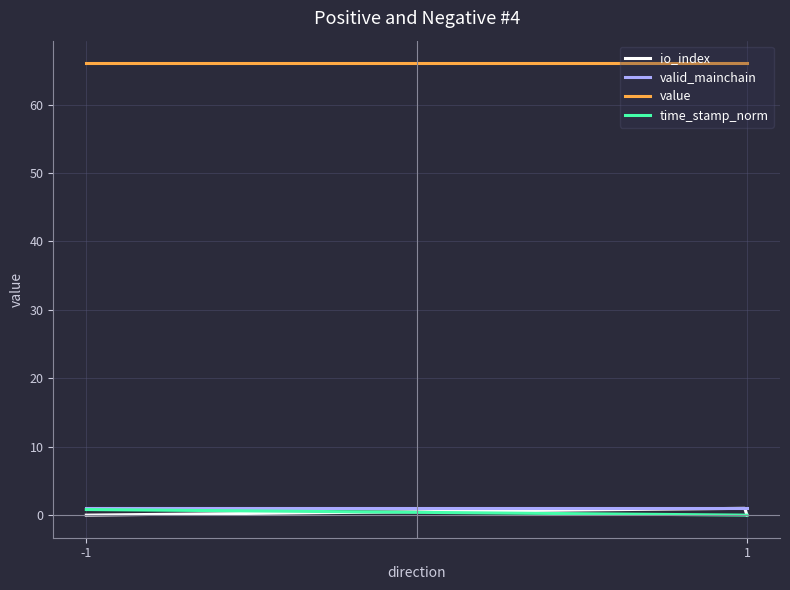

True or false: value and valid_mainchain cross at least once.

False